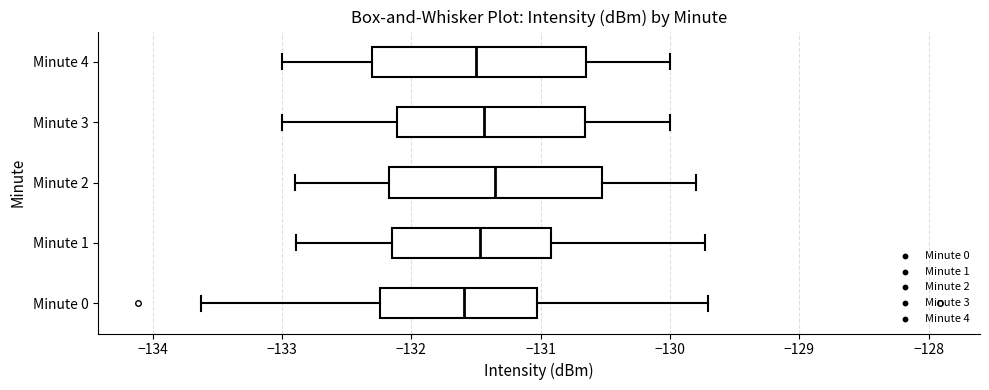

Reading bottom to top, transcribe this box plot: for each box, give where its median line is, the range the box spans, and where its two whiskers end, as read against the x-axis. The values are not printed on the chart, so give them approximately, as read against the axis.

Minute 0: median -131.6, box -132.2 to -131.0, whiskers -133.6 to -129.7
Minute 1: median -131.5, box -132.2 to -130.9, whiskers -132.9 to -129.7
Minute 2: median -131.3, box -132.2 to -130.5, whiskers -132.9 to -129.8
Minute 3: median -131.4, box -132.1 to -130.7, whiskers -133.0 to -130.0
Minute 4: median -131.5, box -132.3 to -130.6, whiskers -133.0 to -130.0